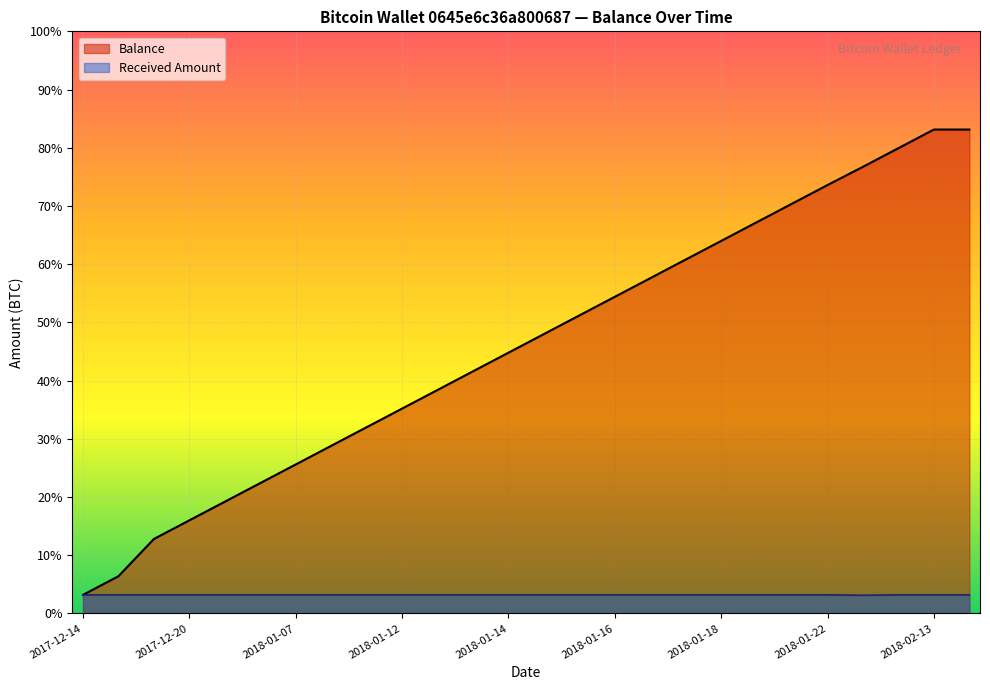

True or false: Received Amount and Balance intersect in this chart.

False